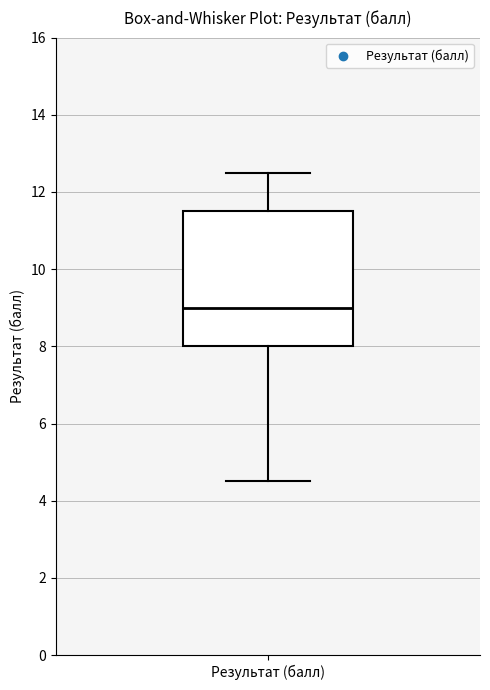

Read this box plot against the y-axis: the position of the median line, the range covered by the box, and the ends of both whiskers. The values are not printed on the chart, so give them approximately, as read against the axis.

median 9.0, box 8.0 to 11.6, whiskers 4.6 to 12.6